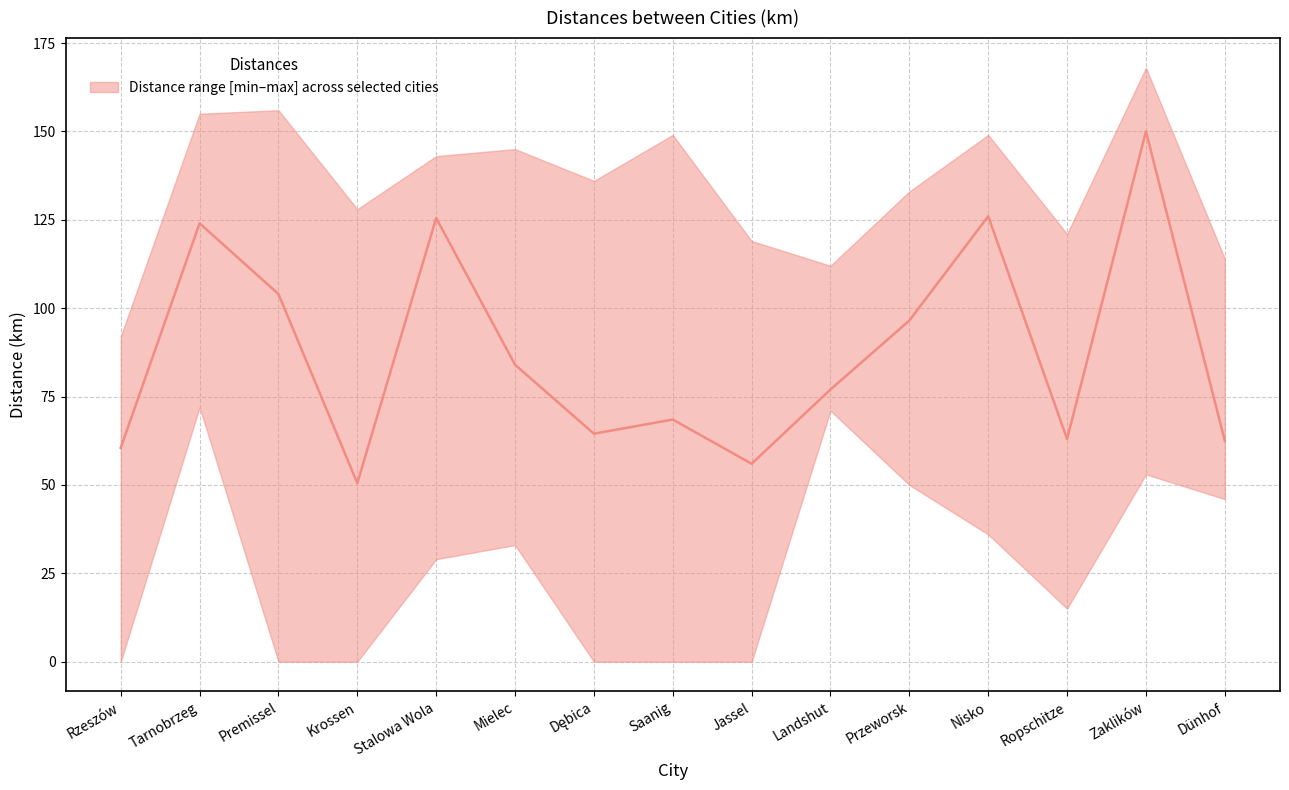

Does the chart display data point markers on the line(s)?

No